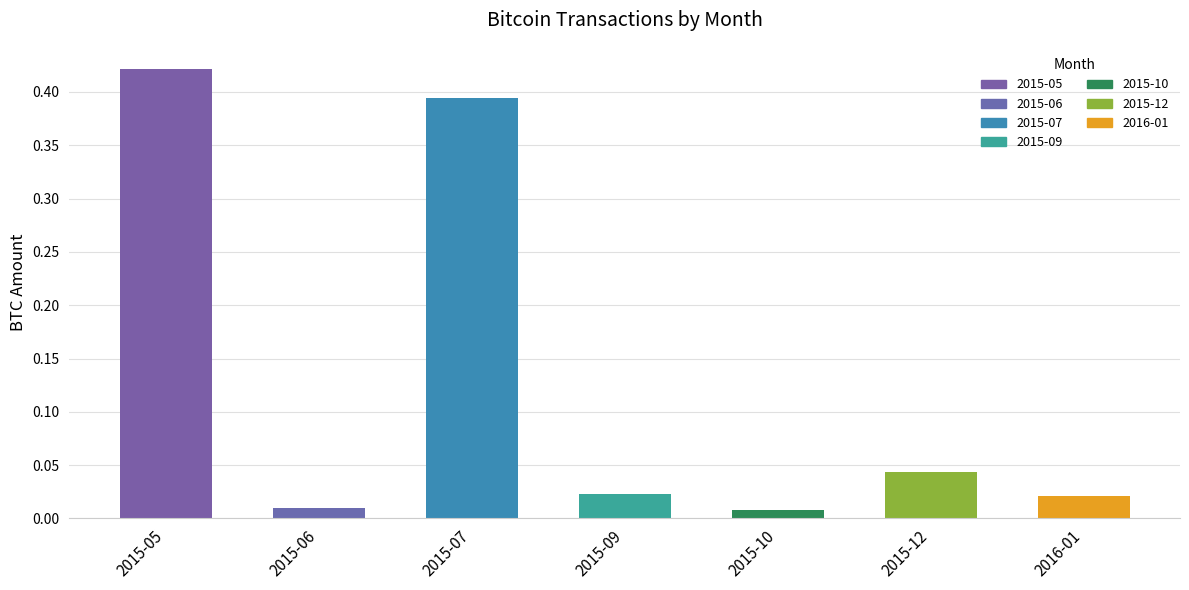

True or false: the data shows 0.7 at 2015-05.

False